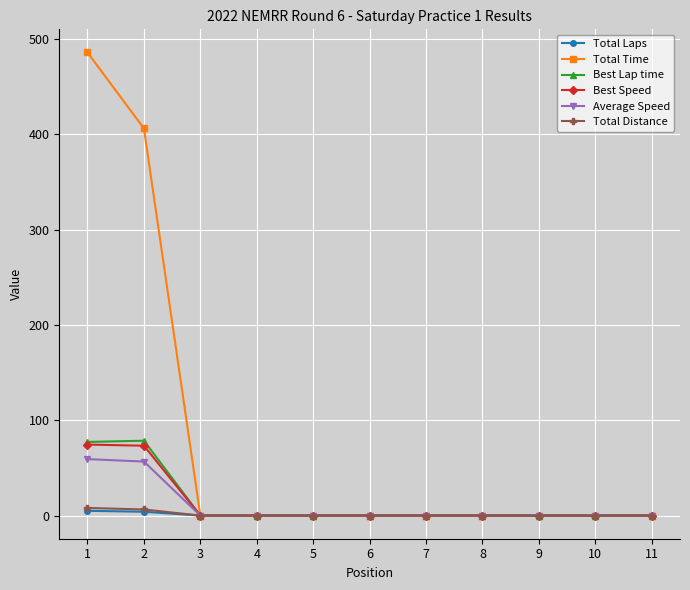

True or false: Best Lap time has more than 0 points higher than both neighbors.

True